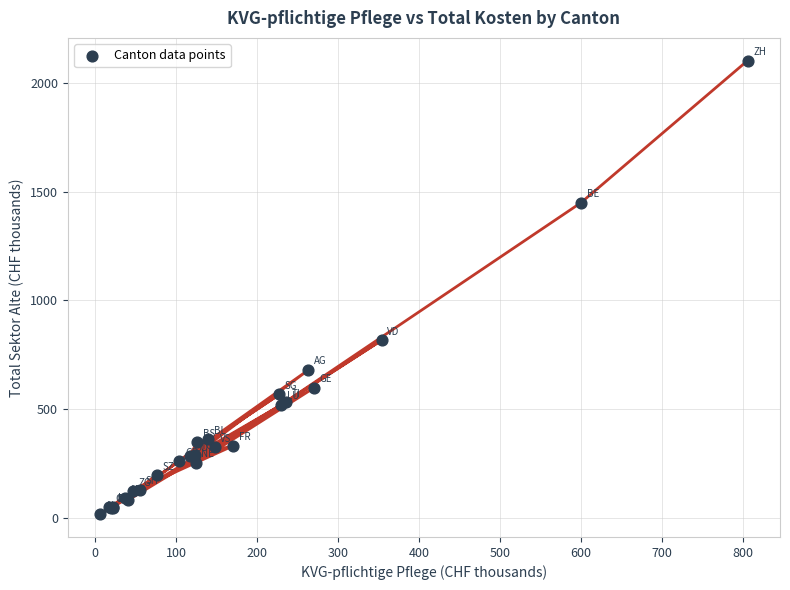

What Y value in the scatter plot is closest to 1059?

817.1